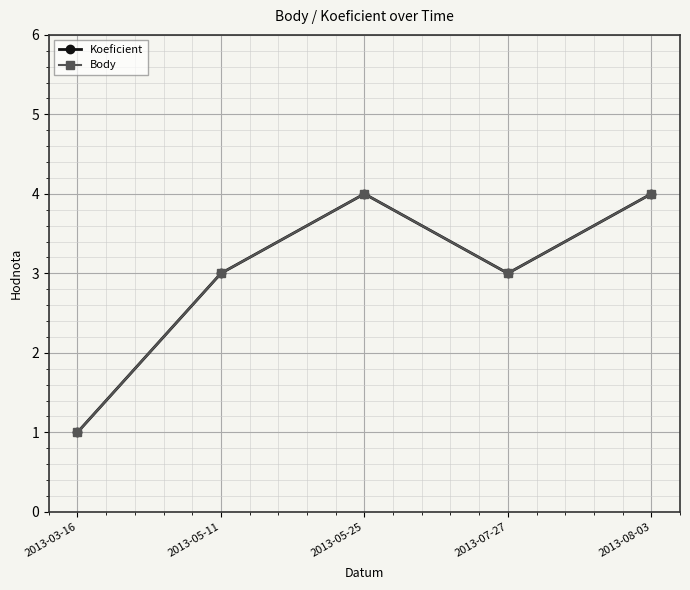

Does the chart have visible grid lines?

Yes